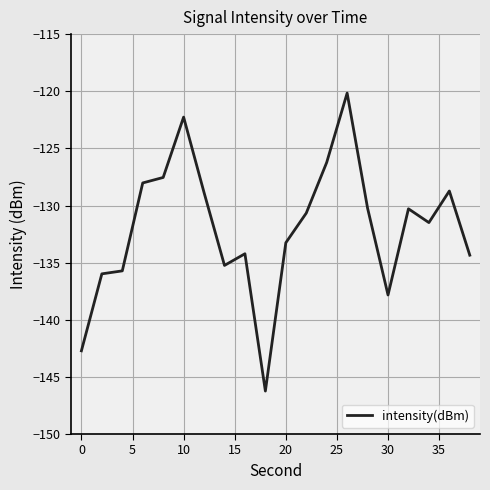

Does the chart have visible grid lines?

Yes